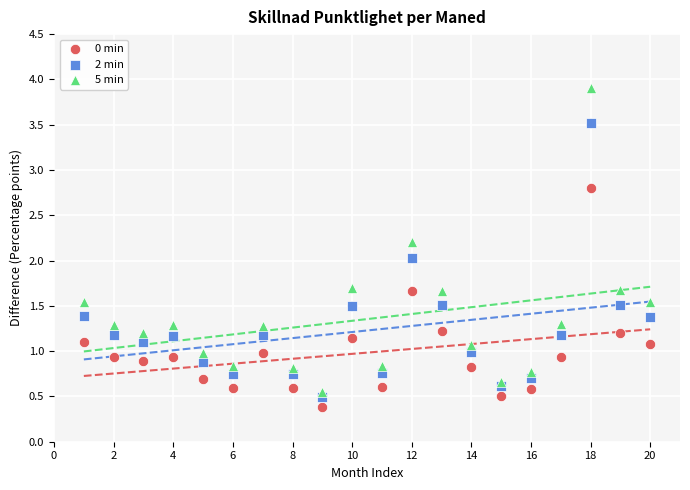

Across all data points, what is the range of X values (max minus min)?

19.0